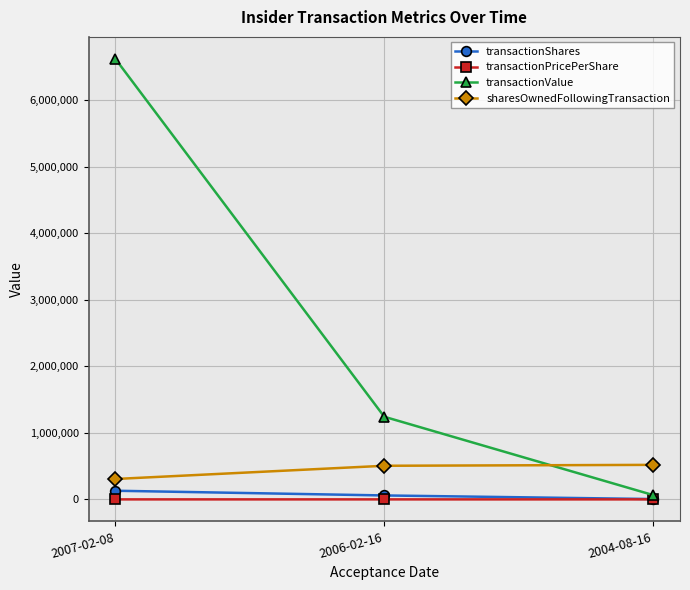

What is the total value across all series at 2006-02-16?

1807021.0